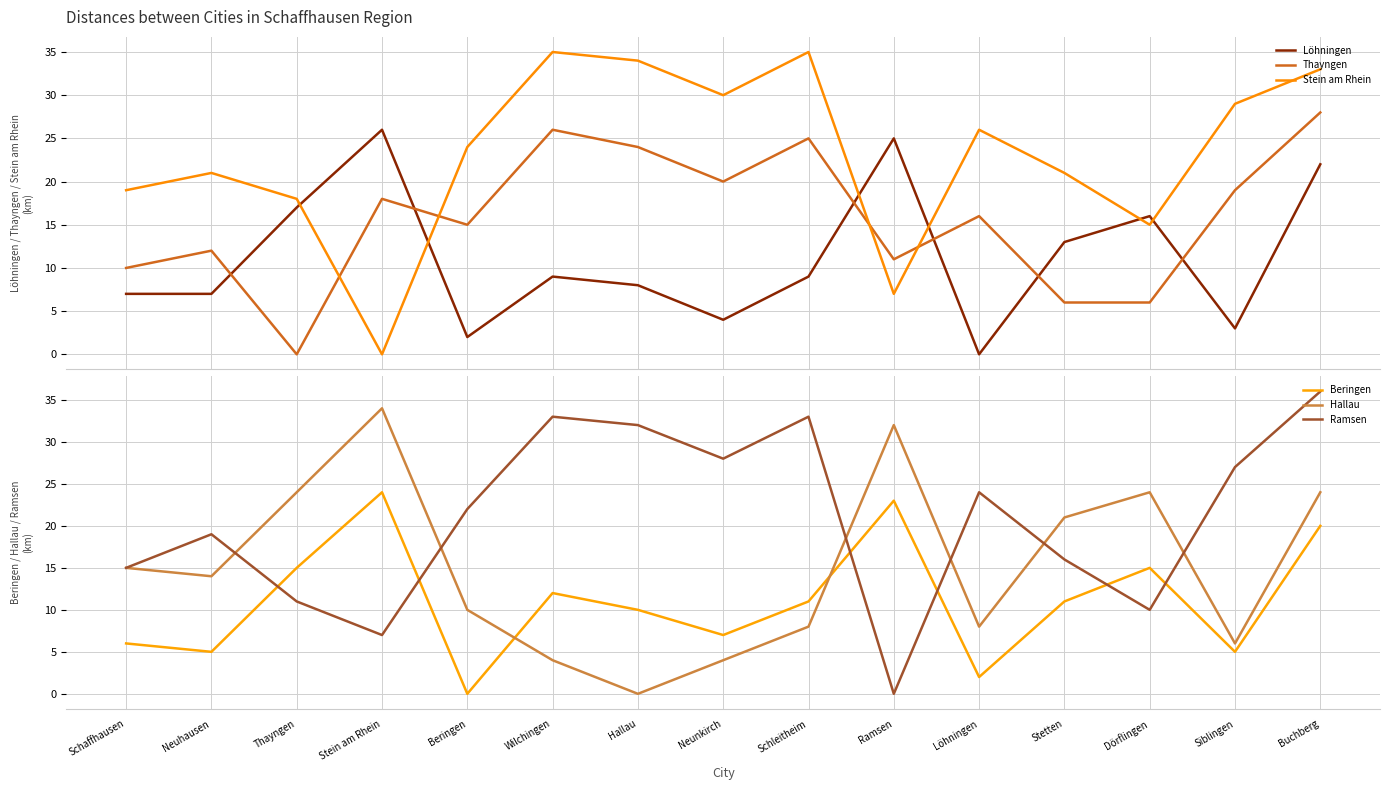

How many data points in Stein am Rhein are above 24?

7